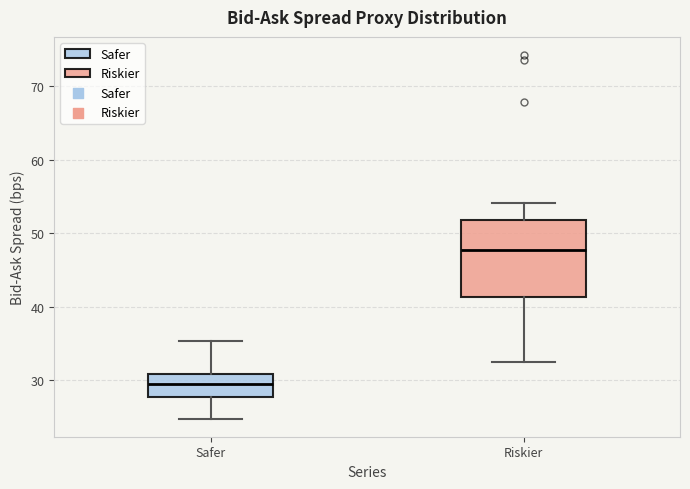

Where does the lower whisker of the box for Safer end on the y-axis? The values are not printed on the chart, so give them approximately, as read against the axis.

25